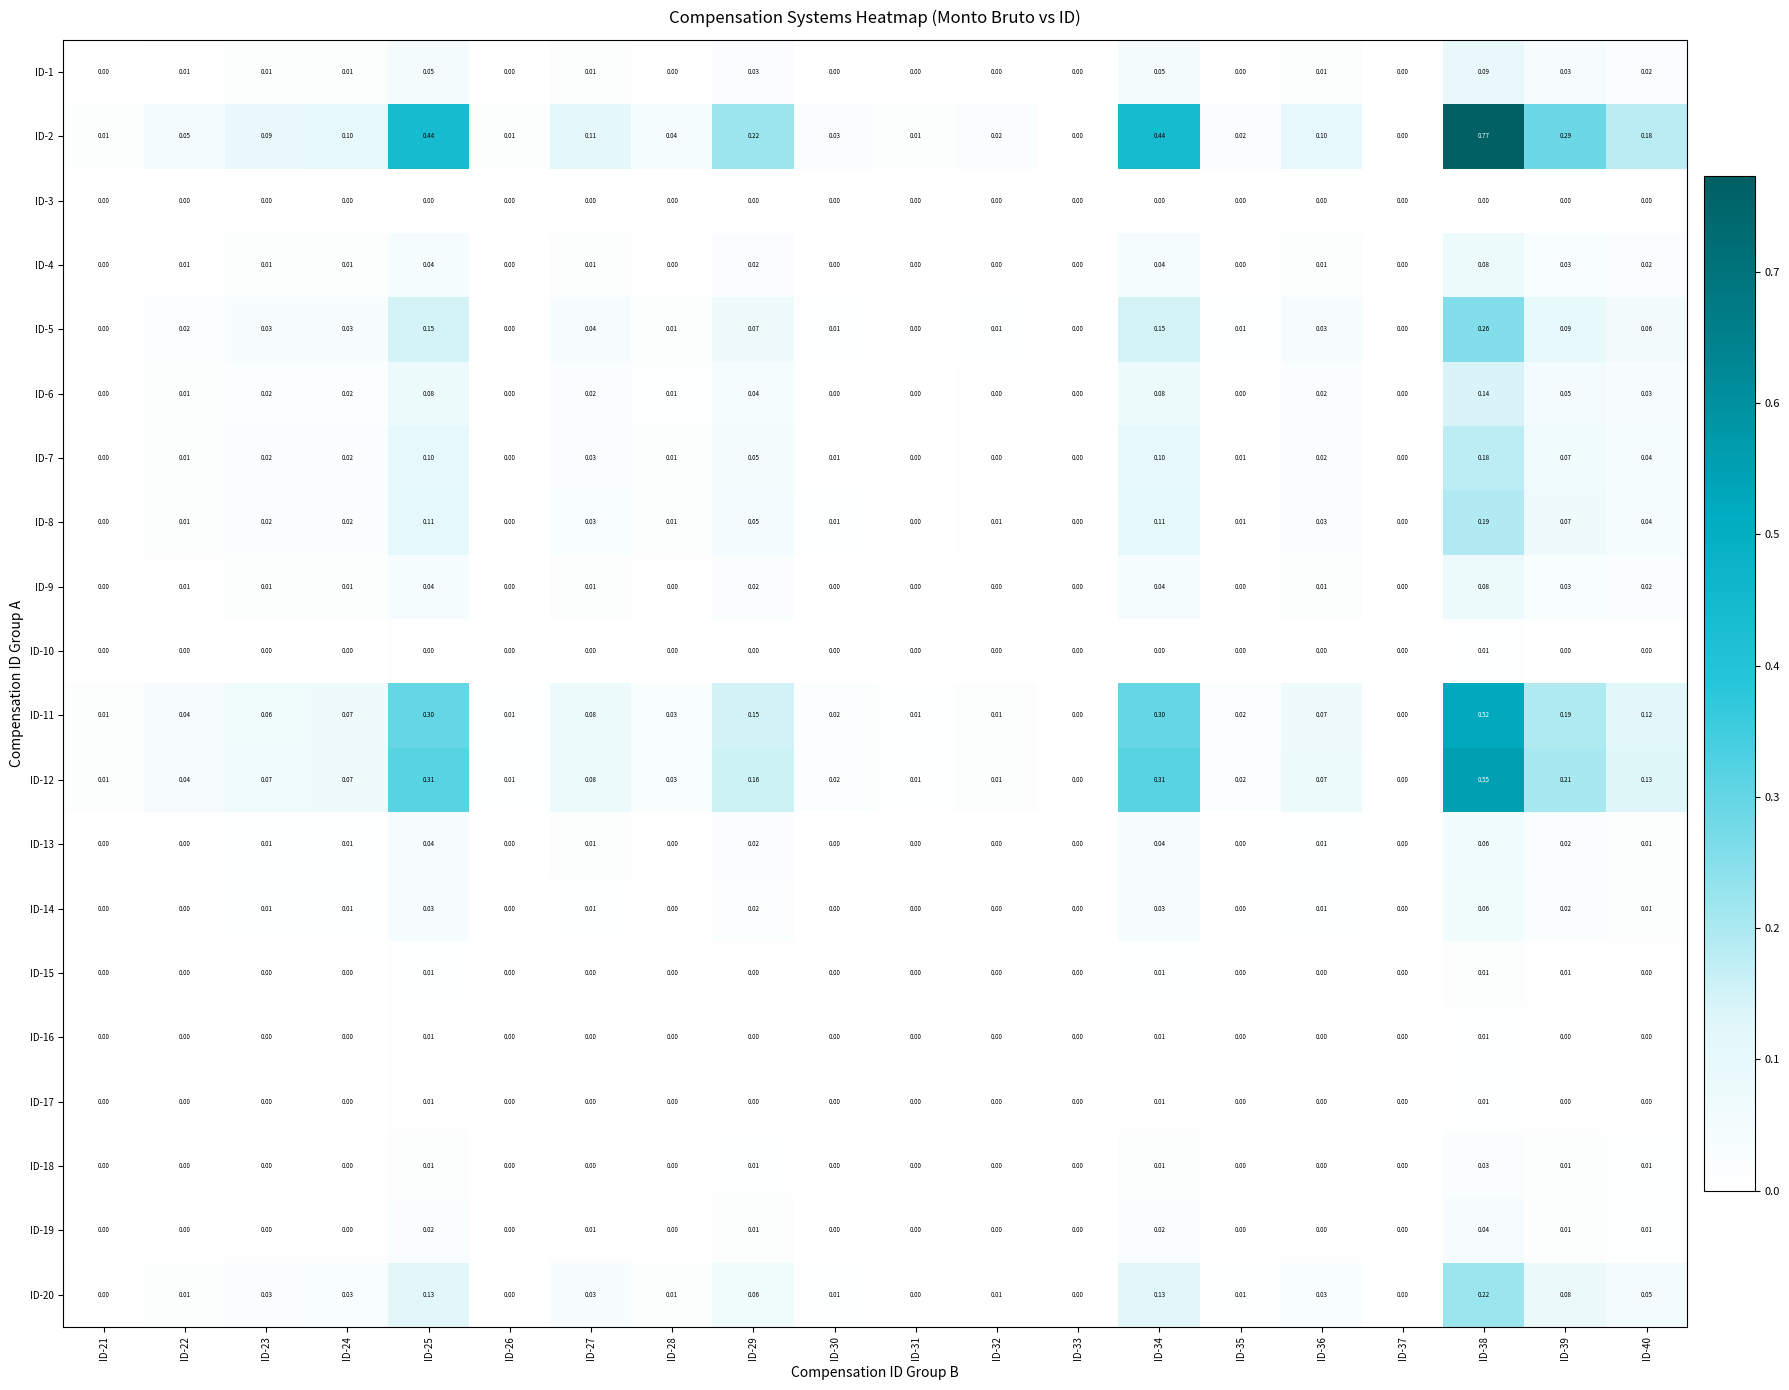

Is the value of ID-20 at ID-23 greater than the value of ID-16 at ID-36?

Yes